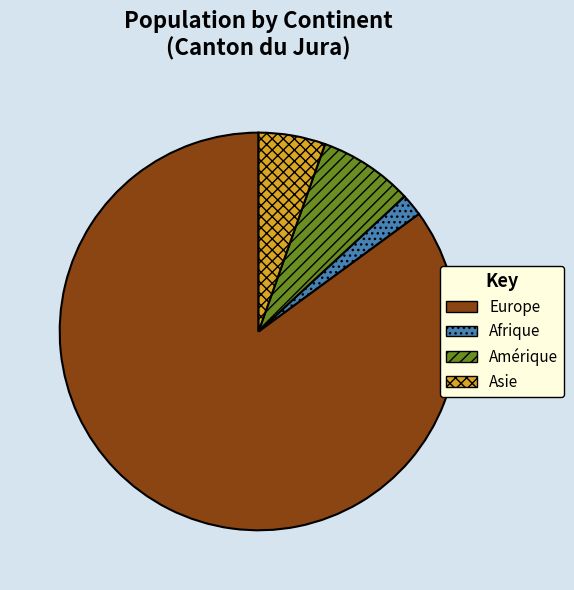

True or false: Afrique accounts for 11% of the total.

False